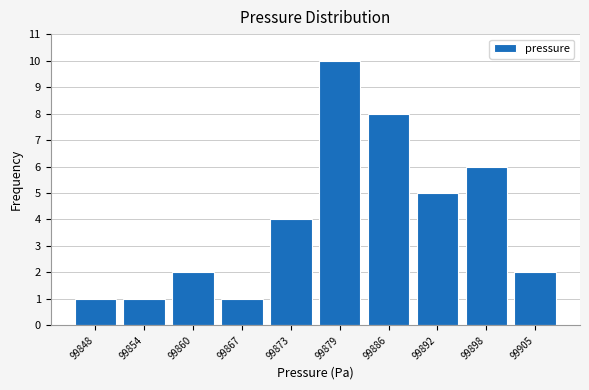

Reading right to left, transcribe all the data shown in this chart.

2	6	5	8	10	4	1	2	1	1